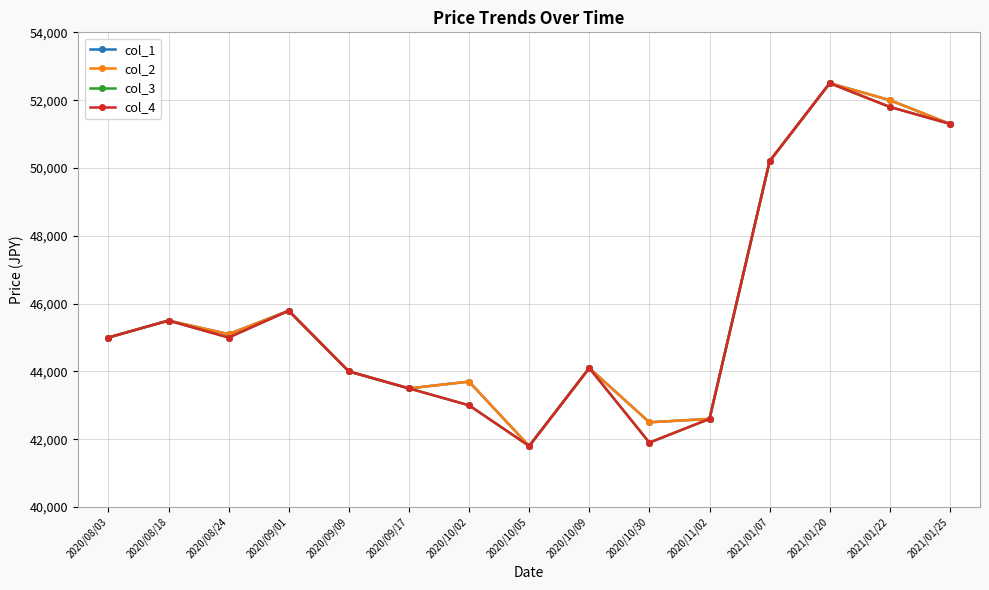

What is the sum of the col_1 values at 2021/01/20 and 2020/09/01?

98290